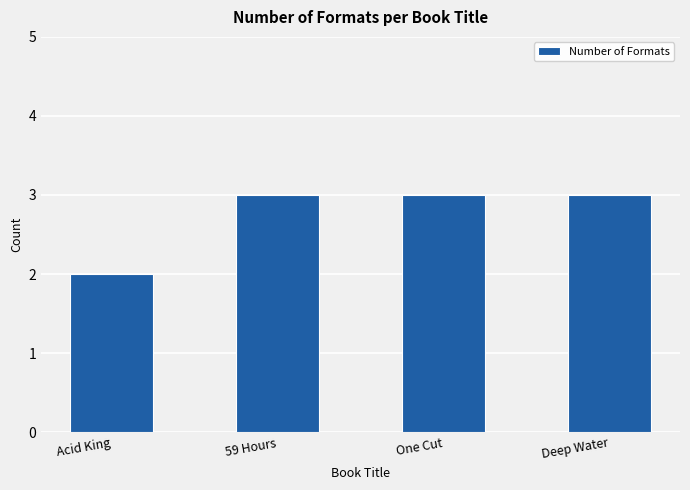

Is it true that the value at Deep Water is 5?

False